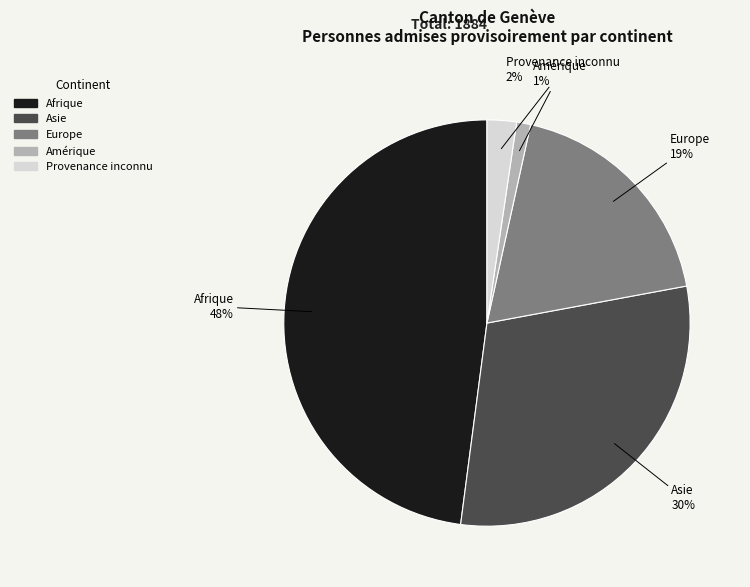

Is the sum of Amérique and Afrique greater than half?

No